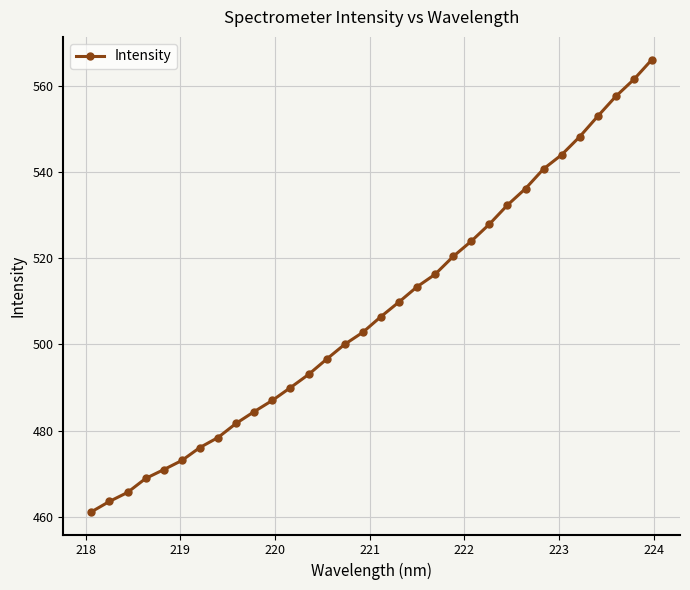

What is the greatest value displayed?

566.1